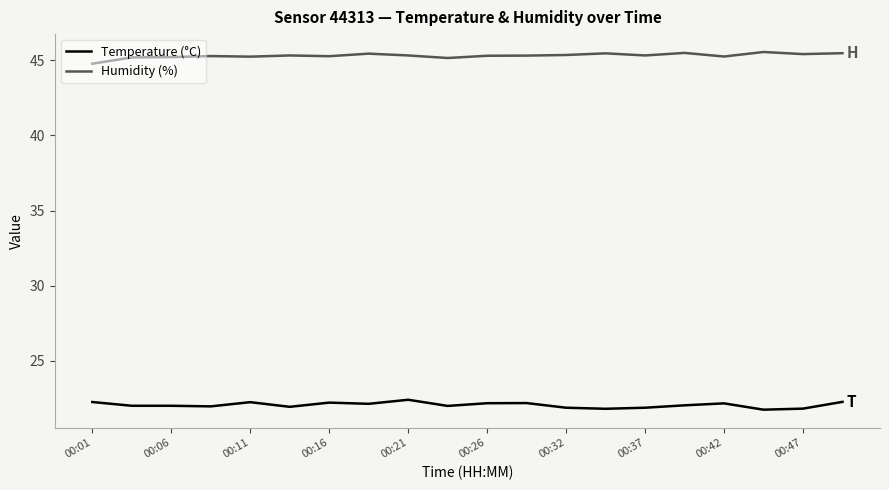

List the series in order of their overall mean, lowest first.

Temperature (°C), Humidity (%)